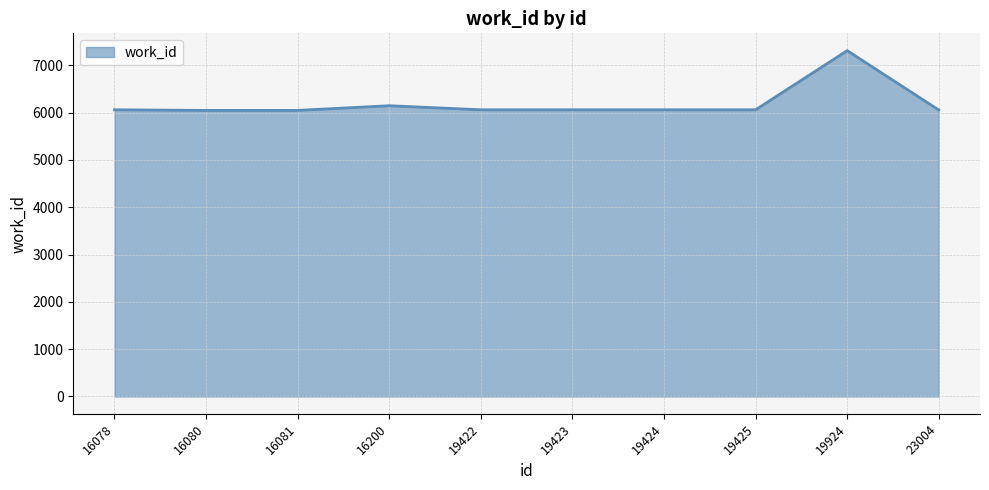

Approximately how many times larger is the value at 19924 compared to 19424?

1.2